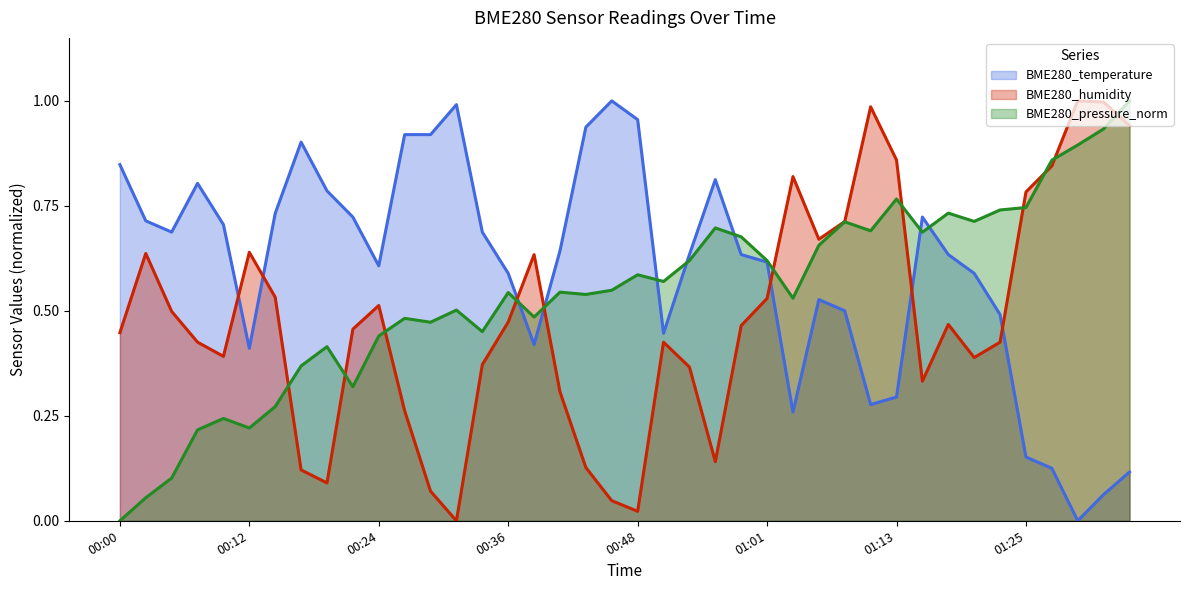

What is the spread (max minus min) of values at 00:07?

0.6